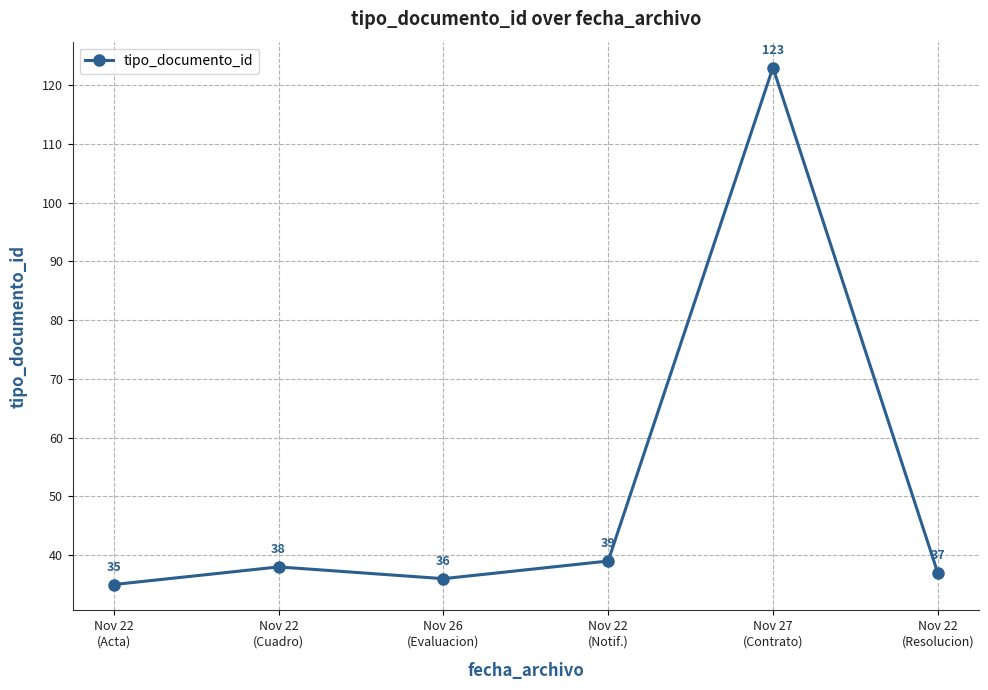

At which category does the chart reach its minimum across all series?

Nov 22
(Acta)